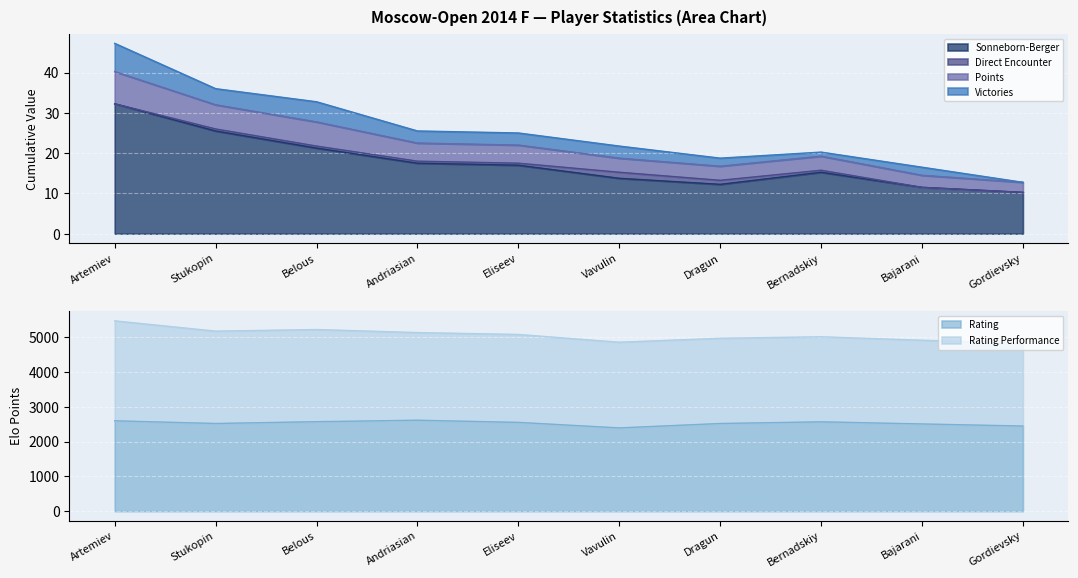

True or false: Rating has more than 1 points higher than both neighbors.

True